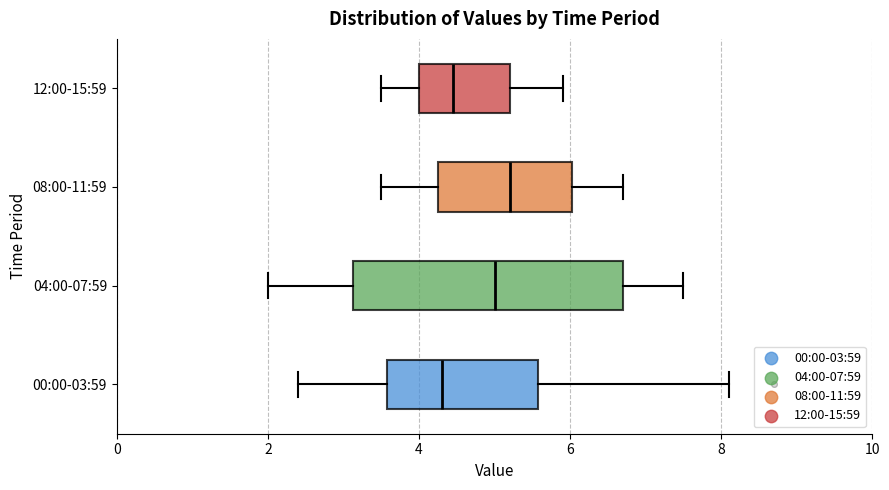

Reading bottom to top, transcribe this box plot: for each box, give where its median line is, the range the box spans, and where its two whiskers end, as read against the x-axis. The values are not printed on the chart, so give them approximately, as read against the axis.

00:00-03:59: median 4.4, box 3.6 to 5.6, whiskers 2.4 to 8.2
04:00-07:59: median 5.0, box 3.2 to 6.8, whiskers 2.0 to 7.6
08:00-11:59: median 5.2, box 4.2 to 6.0, whiskers 3.6 to 6.8
12:00-15:59: median 4.4, box 4.0 to 5.2, whiskers 3.6 to 6.0